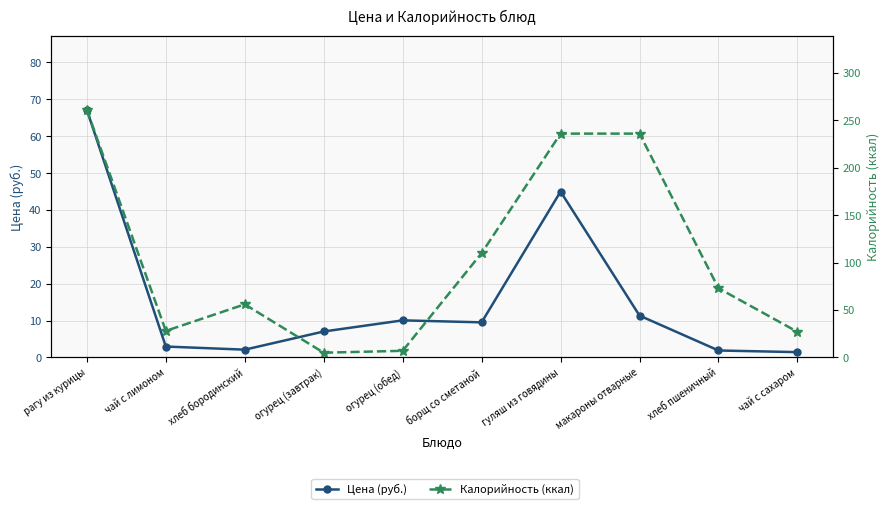

How many data points in Цена (руб.) are above 9?

5